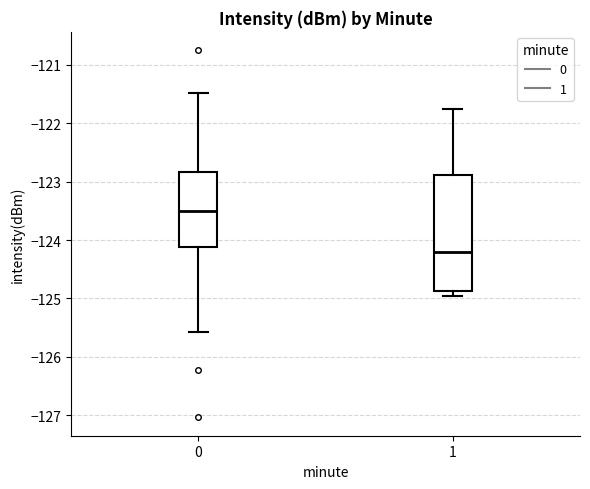

Which box has the lowest median line?

1